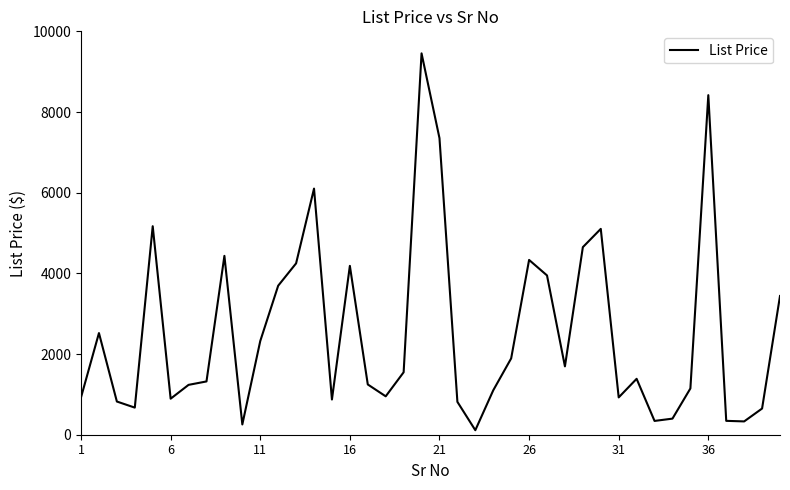

What is the greatest value displayed?

9454